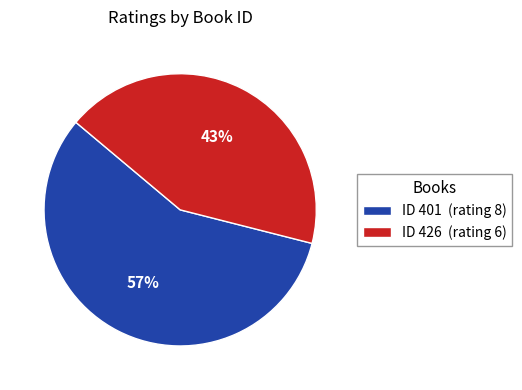

To the nearest percent, what is the difference between the ID 426 (rating 6) and ID 401 (rating 8) slice percentages?

14%